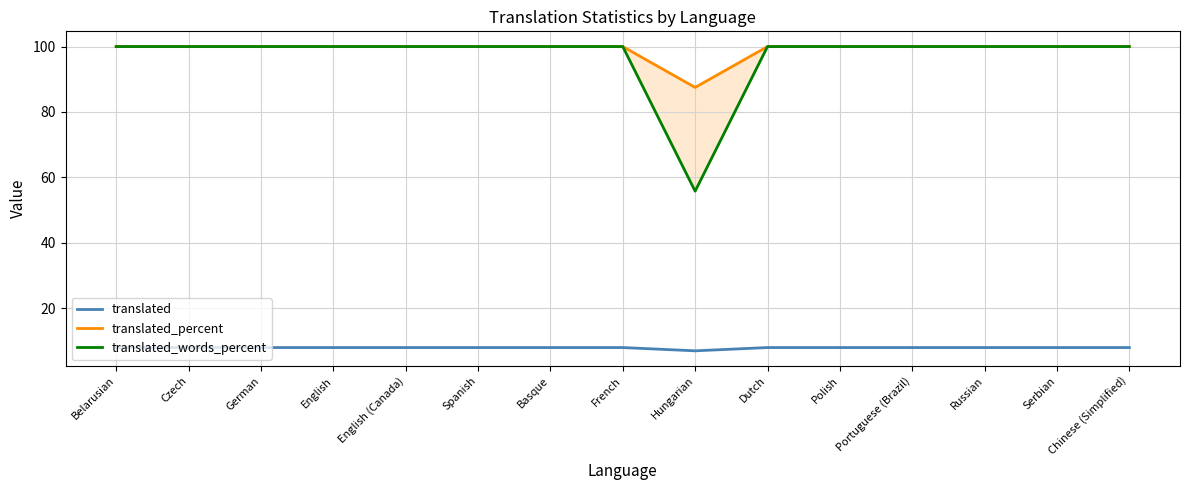

Reading left to right, list all the values displayed in this chart.

translated: 8.0	8.0	8.0	8.0	8.0	8.0	8.0	8.0	7.0	8.0	8.0	8.0	8.0	8.0	8.0
translated_percent: 100.0	100.0	100.0	100.0	100.0	100.0	100.0	100.0	87.5	100.0	100.0	100.0	100.0	100.0	100.0
translated_words_percent: 100.0	100.0	100.0	100.0	100.0	100.0	100.0	100.0	55.8	100.0	100.0	100.0	100.0	100.0	100.0